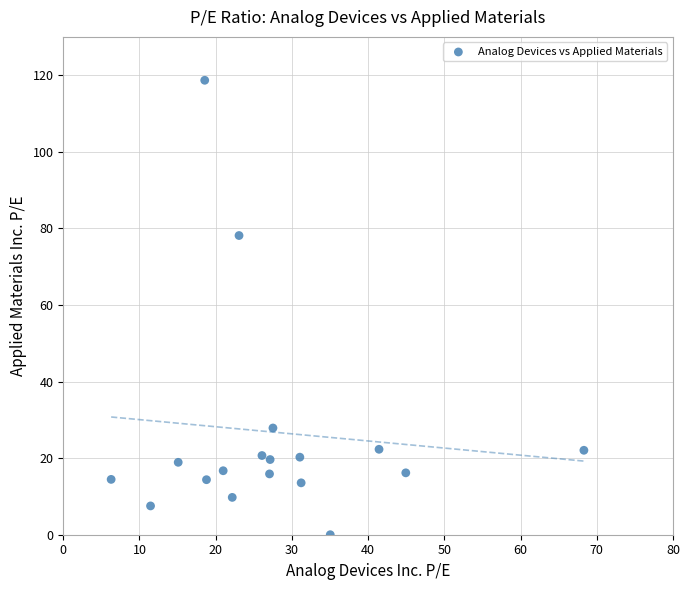

What is the range of X values (max minus min)?

62.0